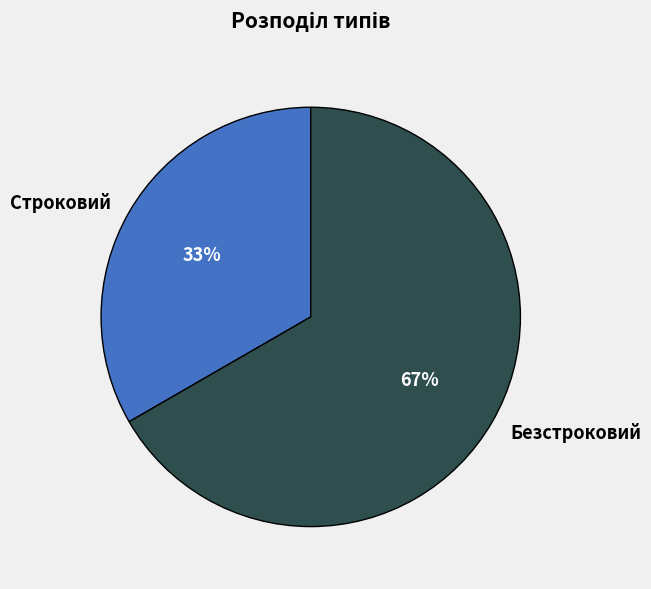

What percentage is the Строковий slice, to the nearest percent?

33%